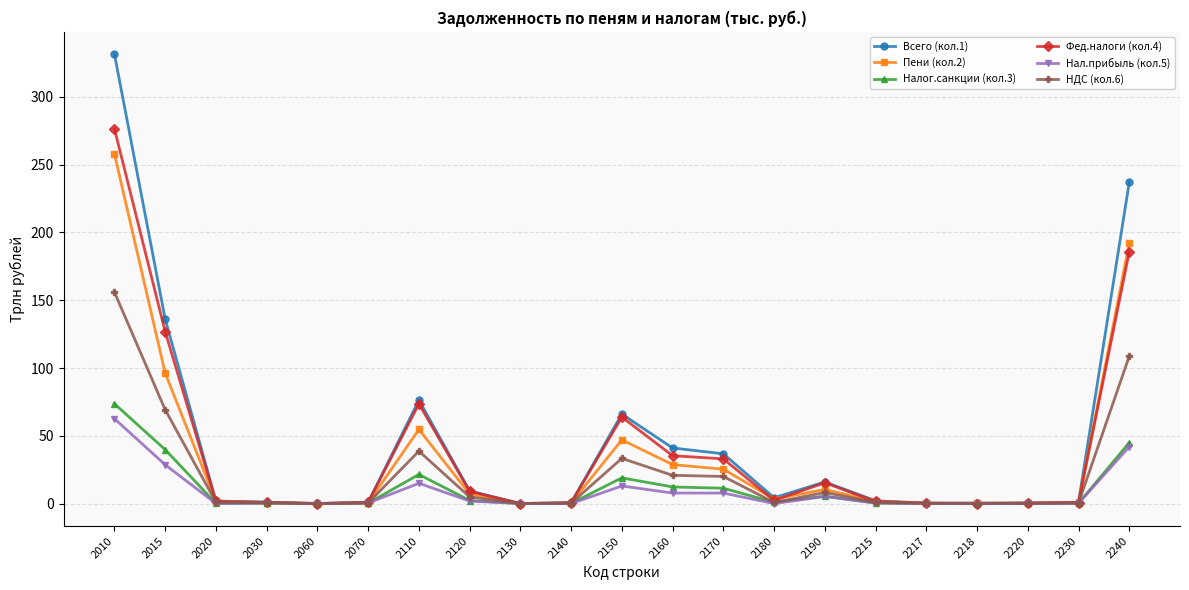

True or false: Фед.налоги (кол.4) has more than 2 interior local peaks.

True